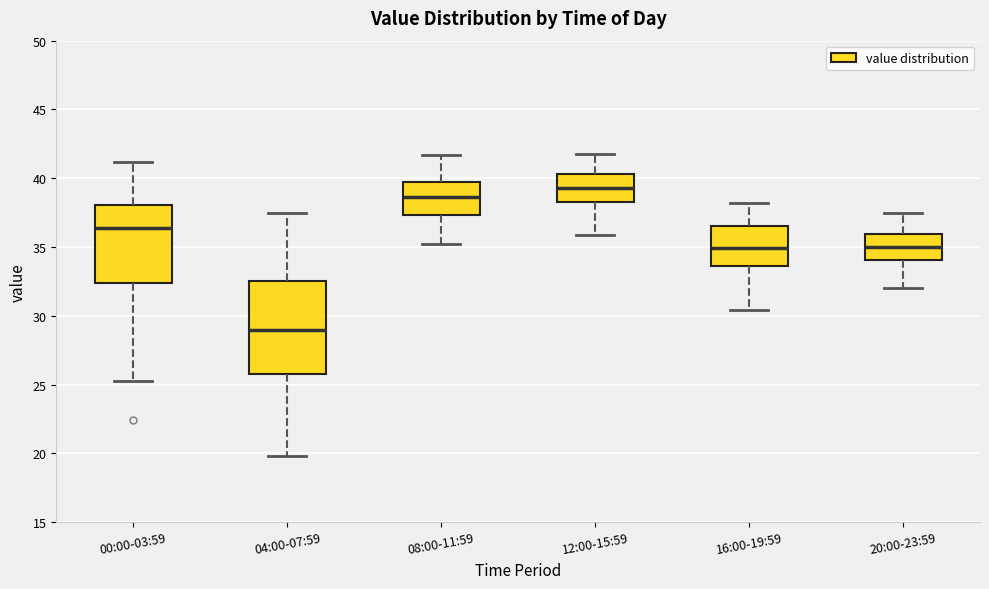

Where does the median line of the box for 08:00-11:59 sit on the y-axis? The values are not printed on the chart, so give them approximately, as read against the axis.

38.5